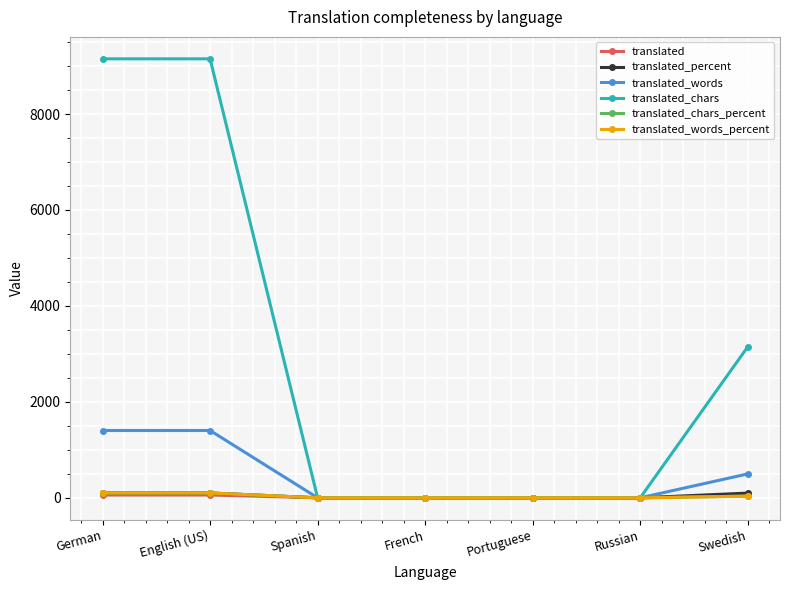

What is the label of the 4th point from the left?

French